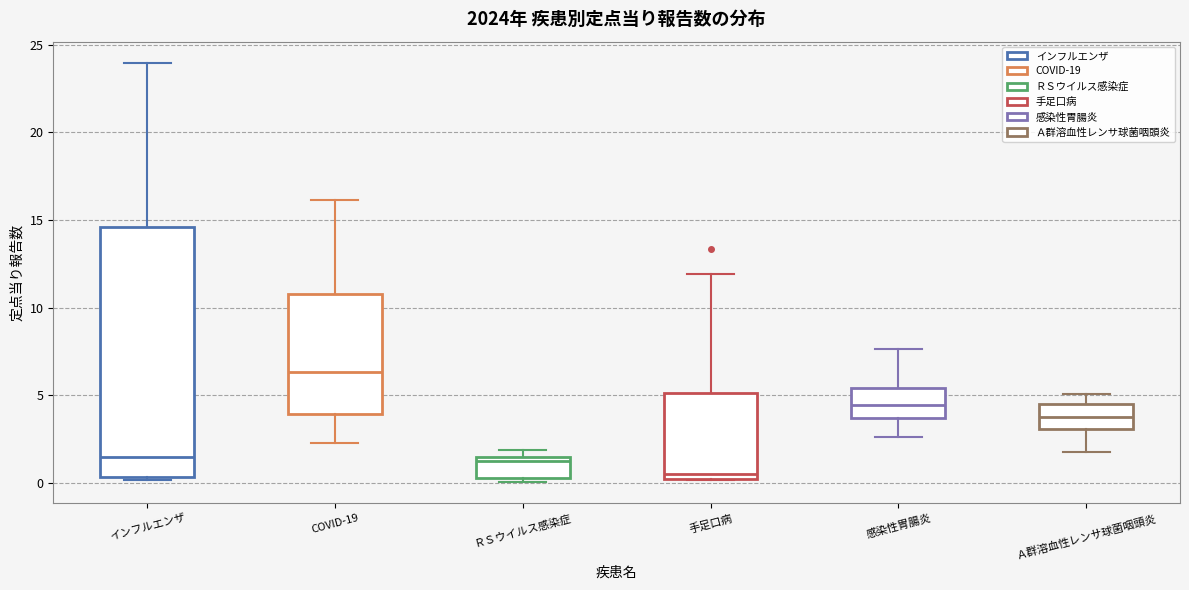

Which box's median line is the highest?

COVID-19